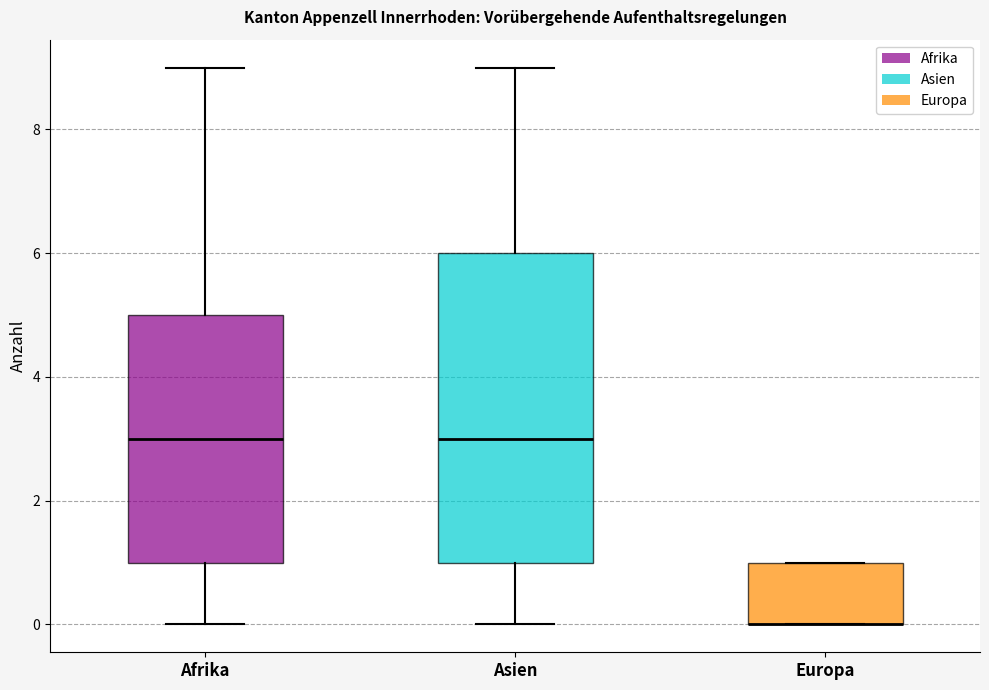

Reading left to right, transcribe this box plot: for each box, give where its median line is, the range the box spans, and where its two whiskers end, as read against the y-axis. The values are not printed on the chart, so give them approximately, as read against the axis.

Afrika: median 3, box 1 to 5, whiskers 0 to 9
Asien: median 3, box 1 to 6, whiskers 0 to 9
Europa: median 0 (drawn on the box's lower edge), box 0 to 1, whiskers 0 to 1